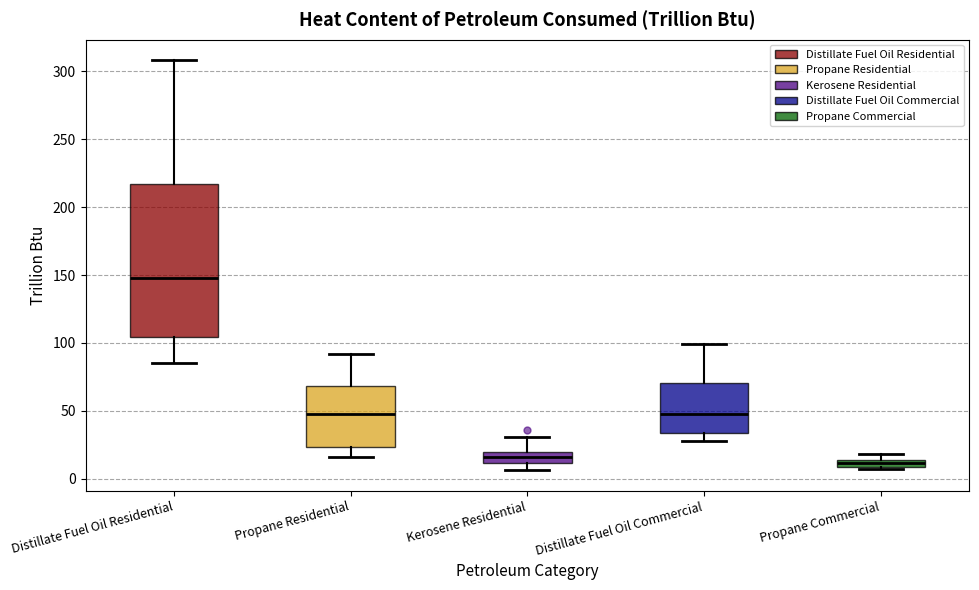

Where is the lower edge of the box for Propane Commercial on the y-axis? The values are not printed on the chart, so give them approximately, as read against the axis.

10